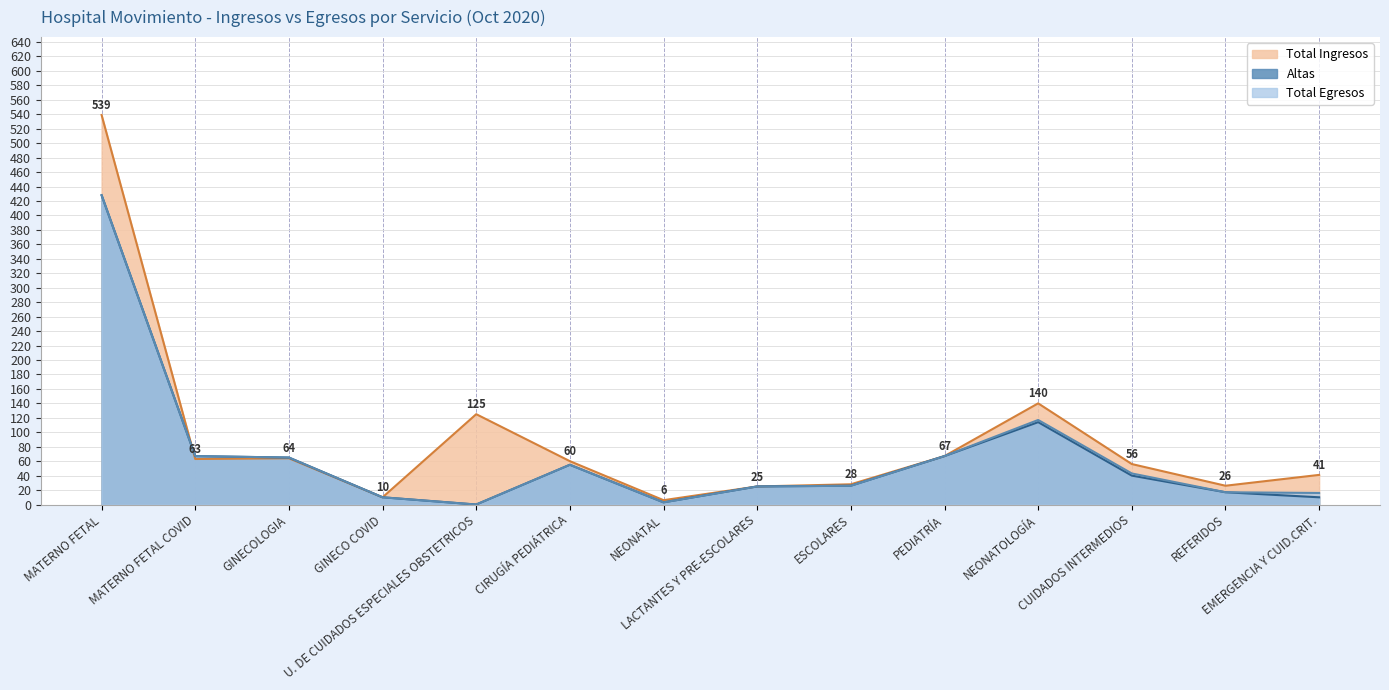

True or false: Altas and Total Egresos cross at least once.

False